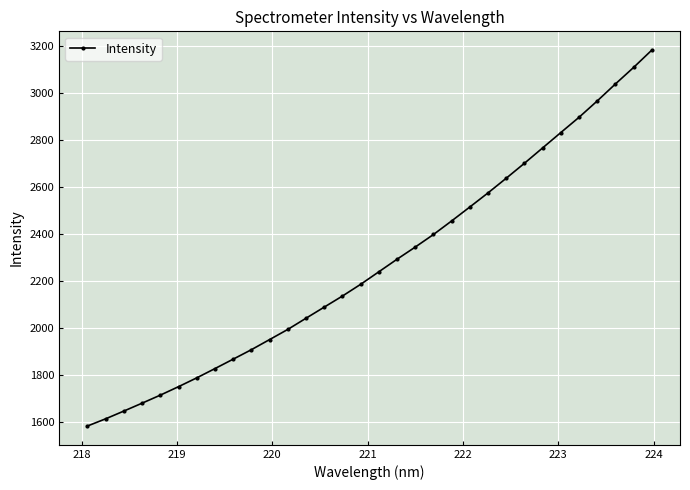

What is the average value?

2273.7